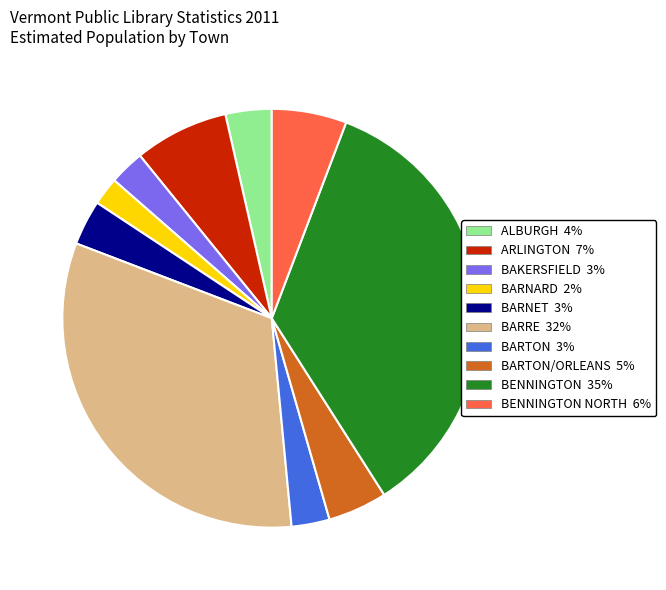

Between BARRE 32% and BARNET 3%, which is larger?

BARRE 32%